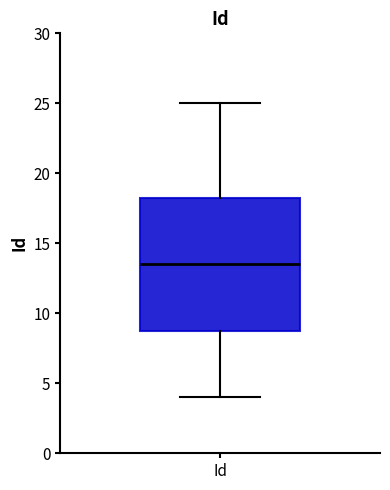

Transcribe this box plot: give where the median line is, the range the box spans, and where the two whiskers end, as read against the y-axis. The values are not printed on the chart, so give them approximately, as read against the axis.

median 13.5, box 9.0 to 18.5, whiskers 4.0 to 25.0